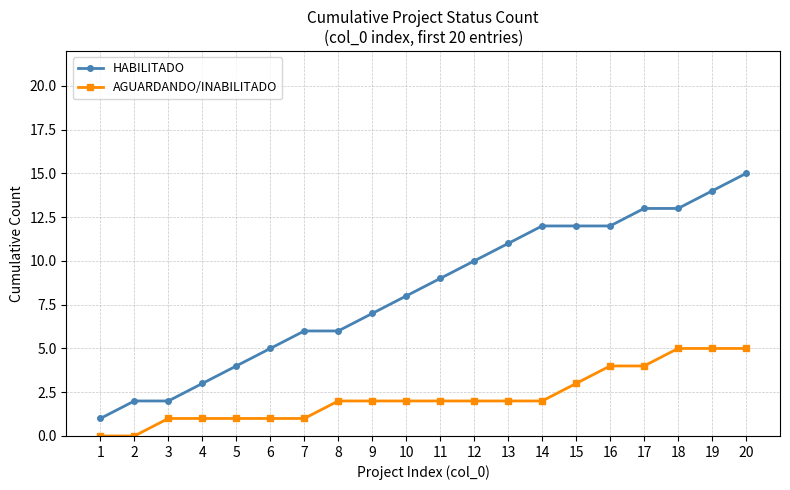

Rank the series by their average value, from highest to lowest.

HABILITADO, AGUARDANDO/INABILITADO